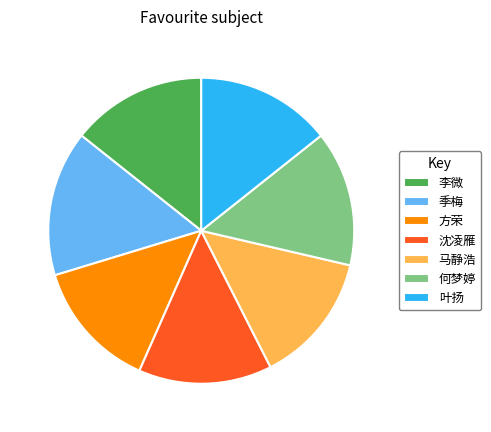

Do 季梅 and 李微 together represent more than half of the pie?

No